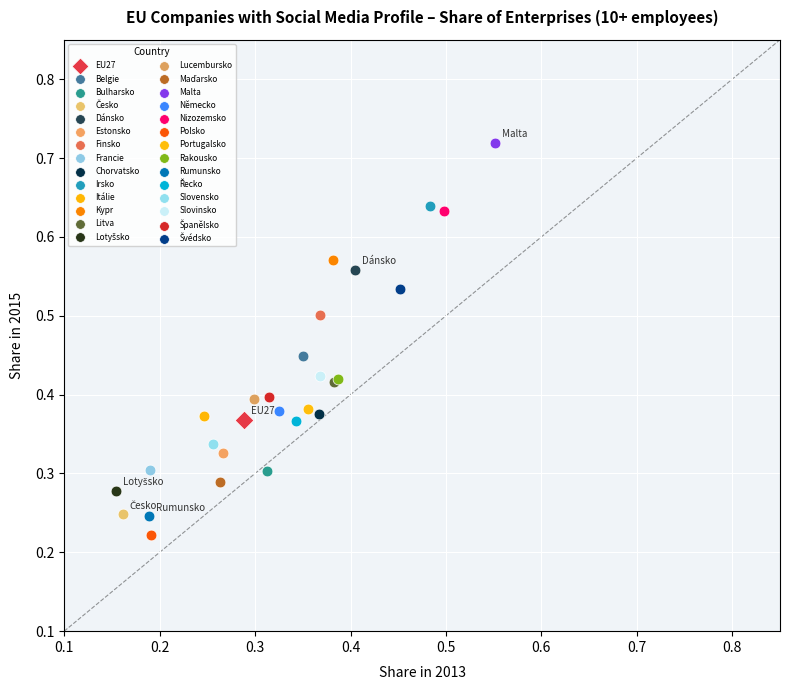

Which series contains the lowest Y value?

Polsko